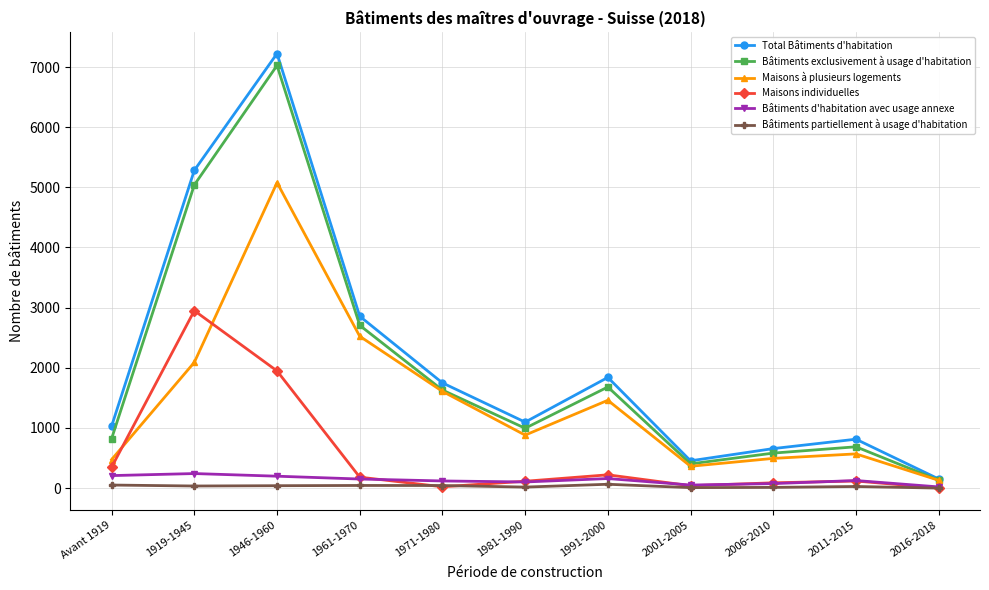

True or false: Bâtiments partiellement à usage d'habitation and Maisons à plusieurs logements cross at least once.

False